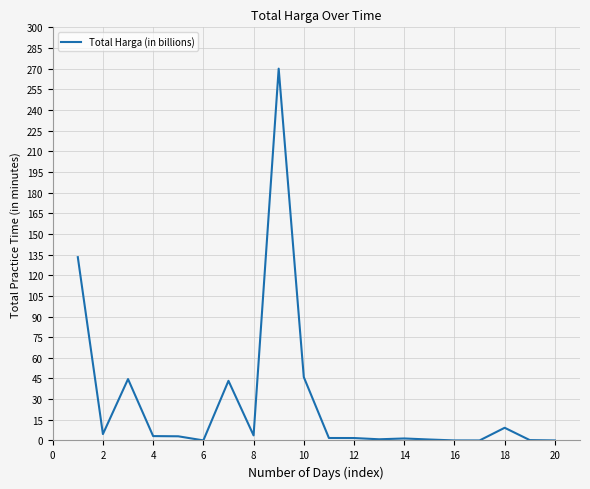

What is the maximum value shown in the chart?

270.0